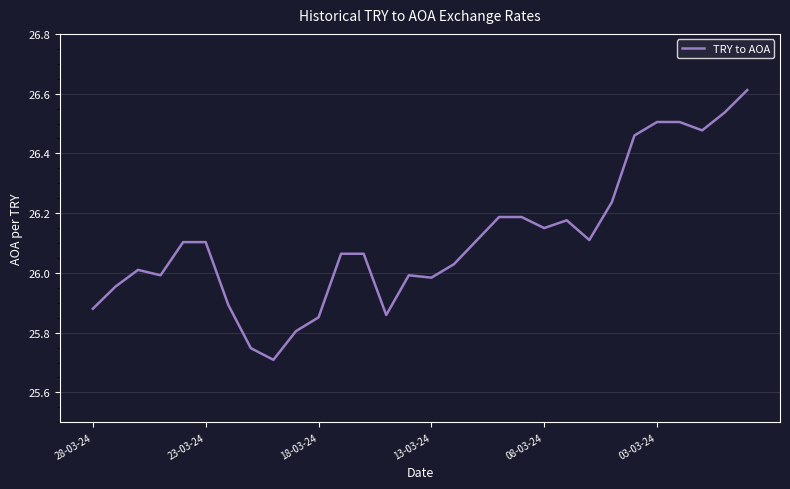

What is the maximum value shown in the chart?

26.6